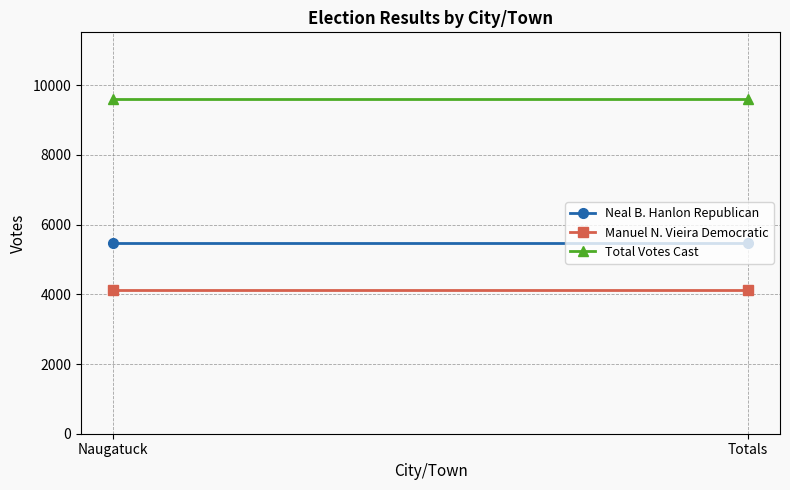

The Total Votes Cast series shows 9598 at Naugatuck. True or false?

True